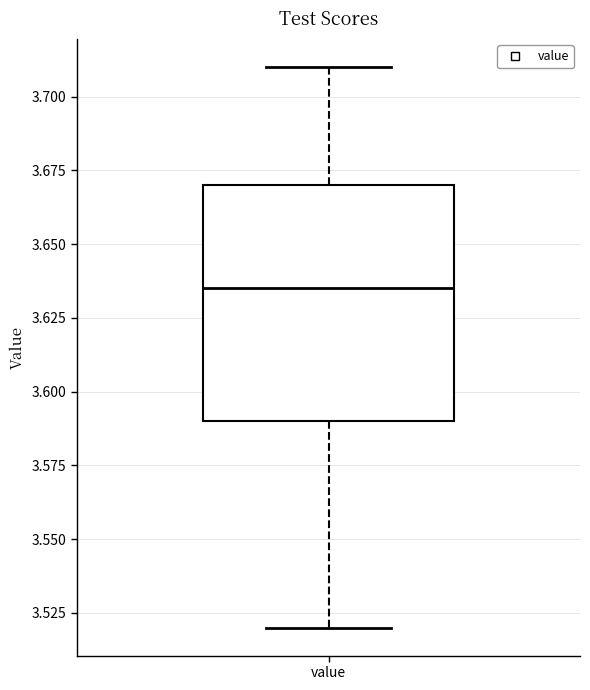

Read this box plot against the y-axis: the position of the median line, the range covered by the box, and the ends of both whiskers. The values are not printed on the chart, so give them approximately, as read against the axis.

median 3.635, box 3.590 to 3.670, whiskers 3.520 to 3.710